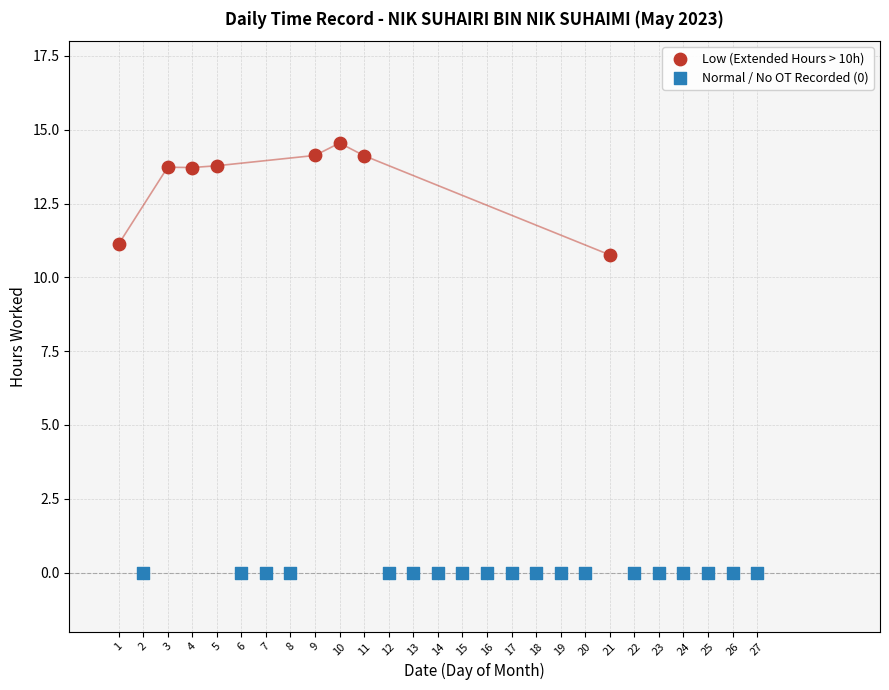

Which series reaches the maximum Y coordinate?

Low (Extended Hours > 10h)